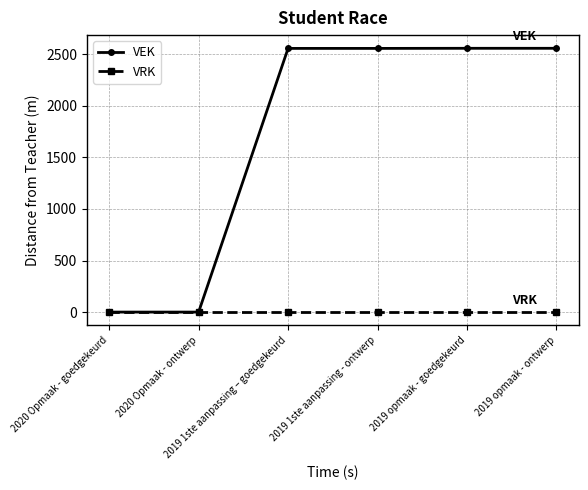

Which series has the largest range (max minus min)?

VEK